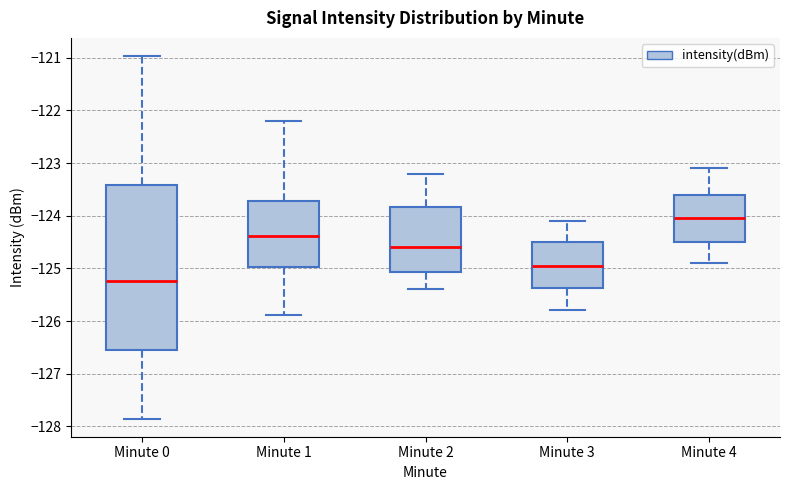

Comparing the boxes themselves (not the whiskers), which one is the tallest?

Minute 0